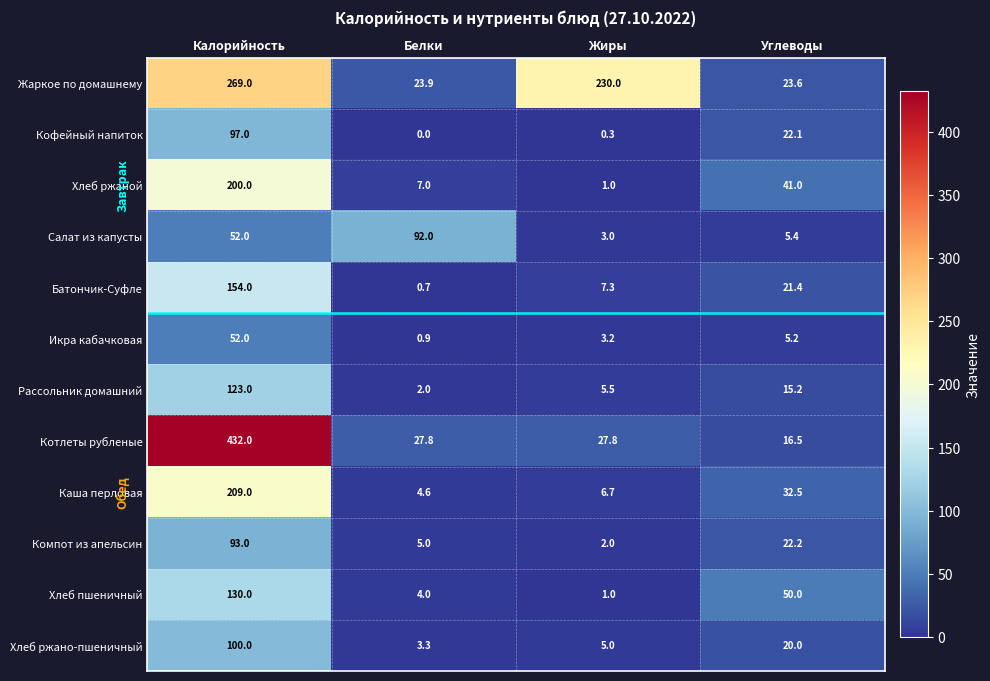

Count the number of categories in the chart.

4